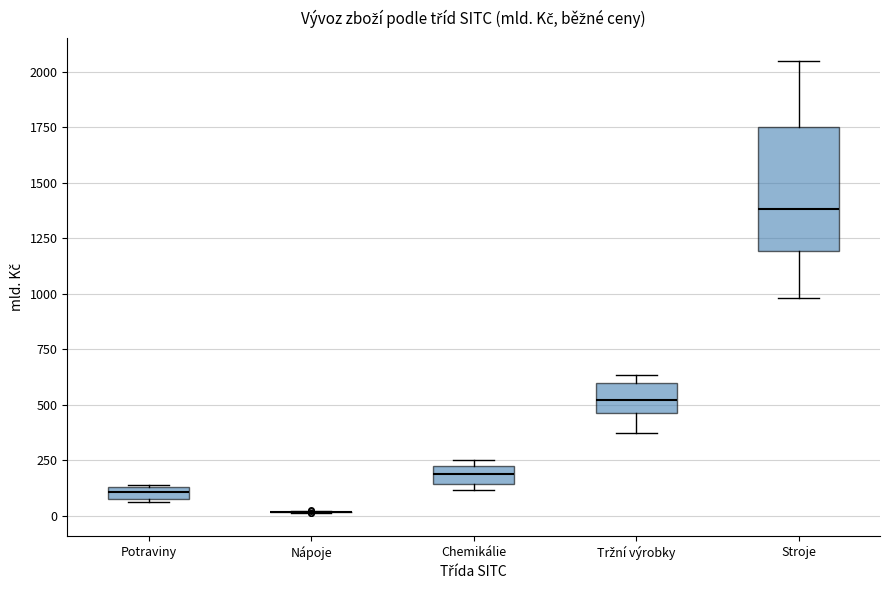

Where does the lower whisker of the box for Tržní výrobky end on the y-axis? The values are not printed on the chart, so give them approximately, as read against the axis.

350